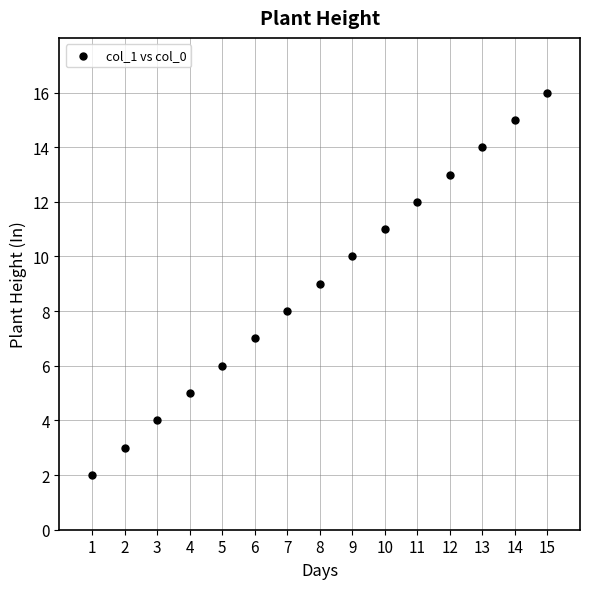

What is the range of Y values (max minus min)?

14